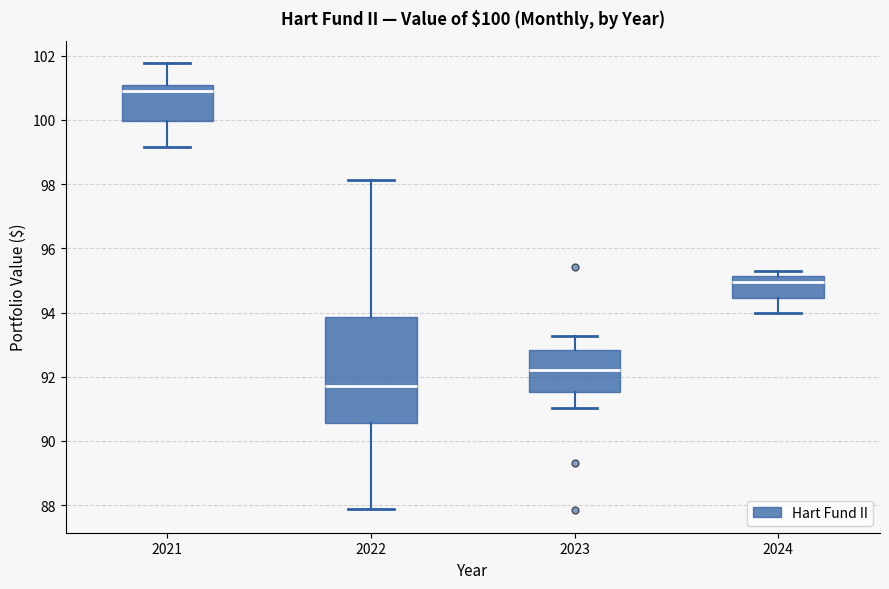

Which box's median line is the highest?

2021